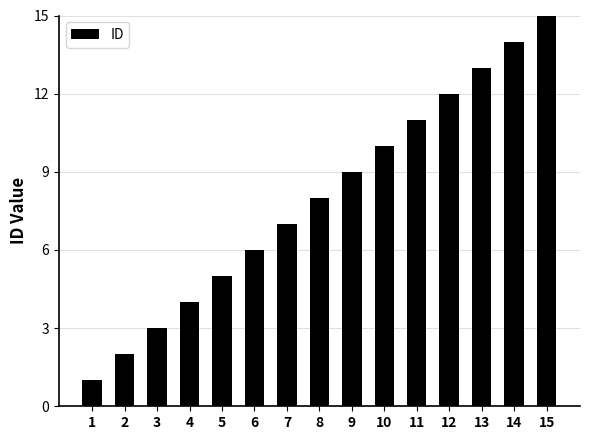

What is the difference between the second highest and minimum values?

13